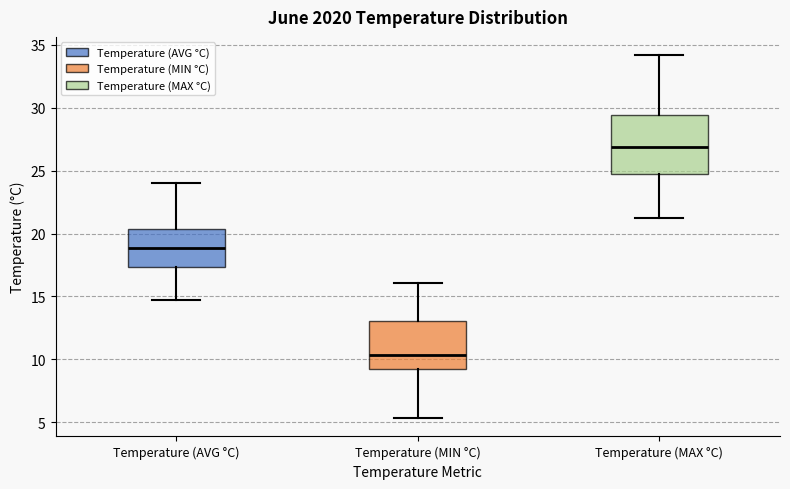

Comparing the boxes themselves (not the whiskers), which one is the tallest?

Temperature (MAX °C)